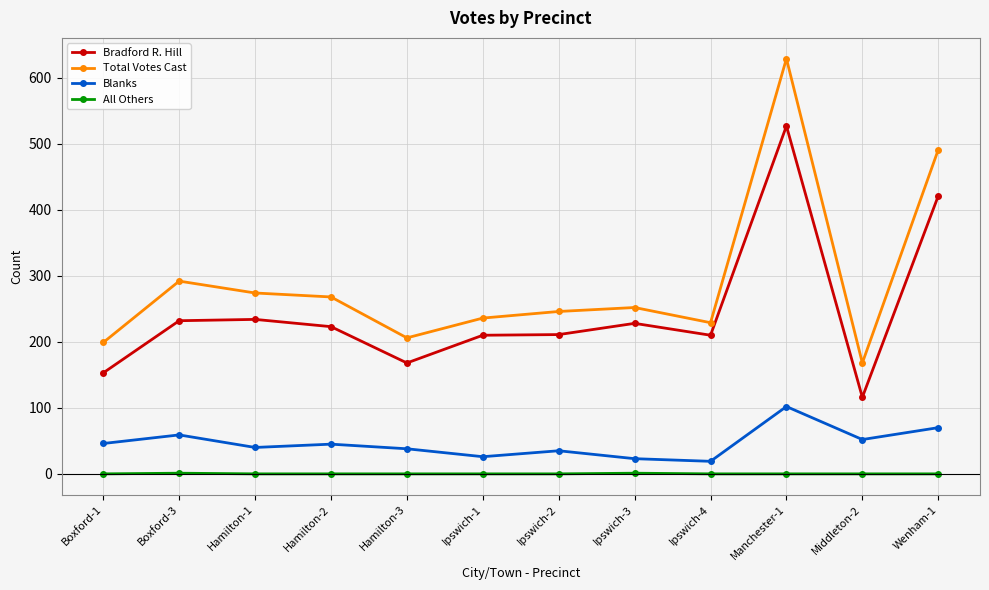

True or false: All Others and Blanks cross at least once.

False